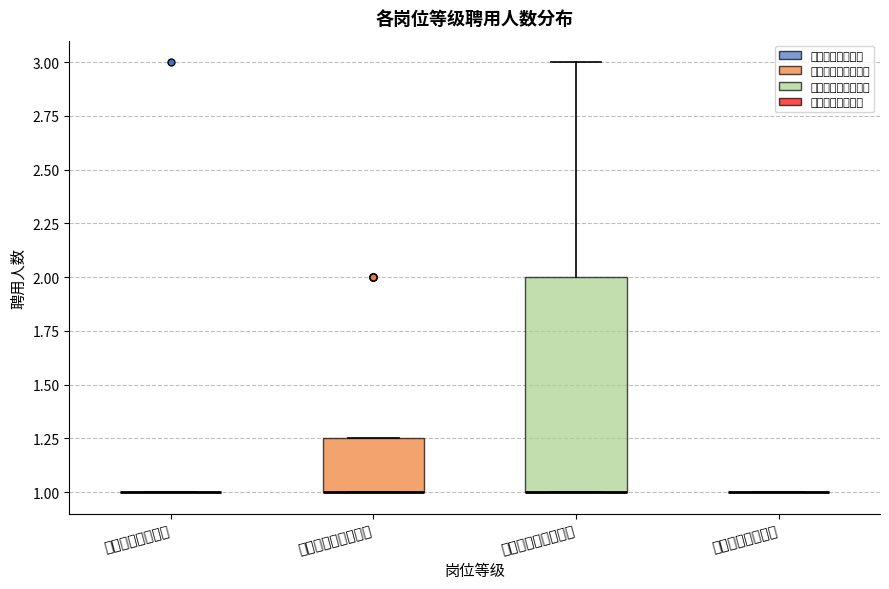

Where is the lower edge of the box for 专业技术岗位十三级 on the y-axis? The values are not printed on the chart, so give them approximately, as read against the axis.

1.00